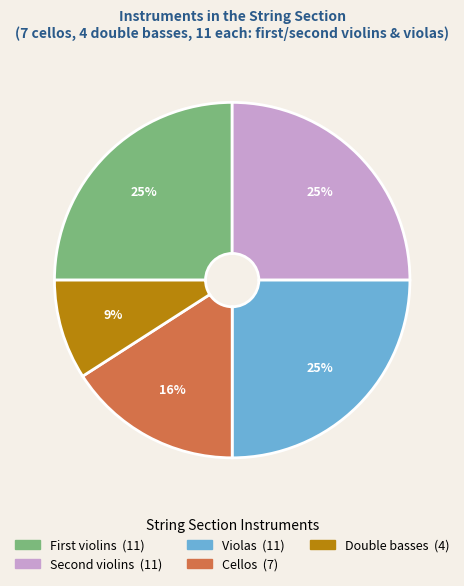

Does any single category account for the majority?

No